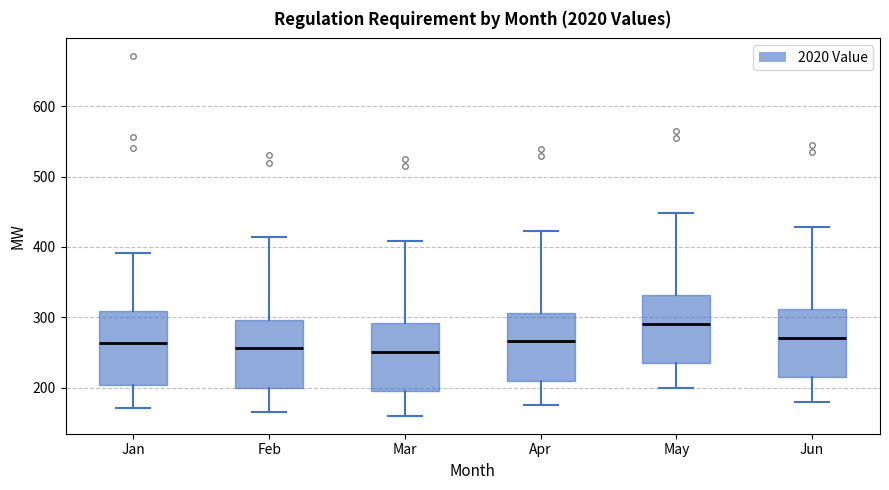

Reading left to right, read every box against the y-axis: the position of its median line, the range the box covers, and the ends of its whiskers. The values are not printed on the chart, so give them approximately, as read against the axis.

Jan: median 260, box 200 to 310, whiskers 170 to 390
Feb: median 260, box 200 to 300, whiskers 170 to 410
Mar: median 250, box 190 to 290, whiskers 160 to 410
Apr: median 270, box 210 to 310, whiskers 180 to 420
May: median 290, box 230 to 330, whiskers 200 to 450
Jun: median 270, box 210 to 310, whiskers 180 to 430